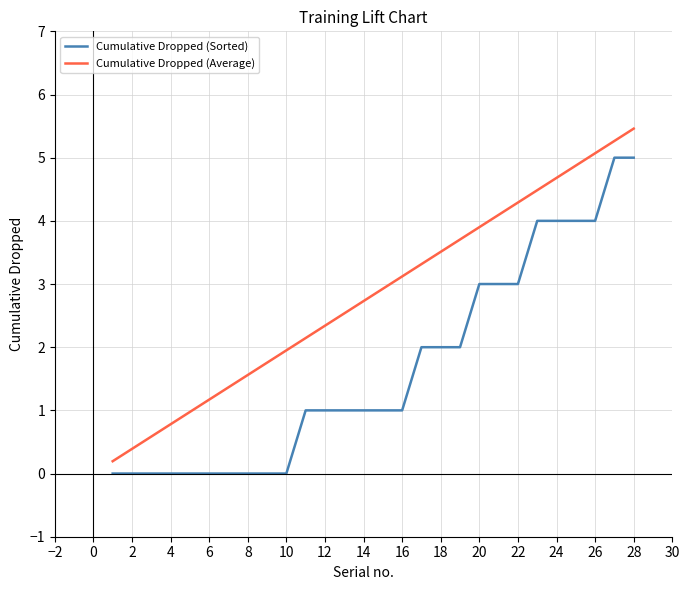

List the series in order of their overall mean, highest first.

Cumulative Dropped (Average), Cumulative Dropped (Sorted)